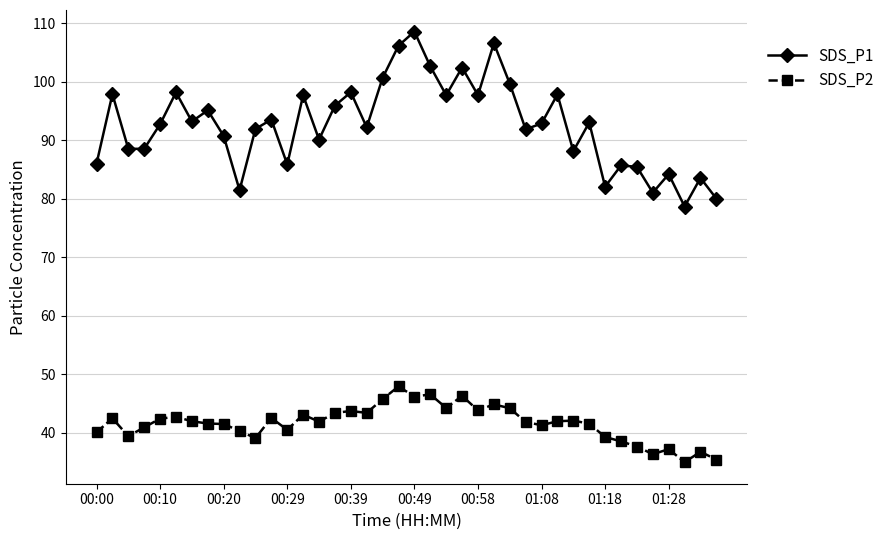

What is the highest value of the SDS_P2 series?

47.9